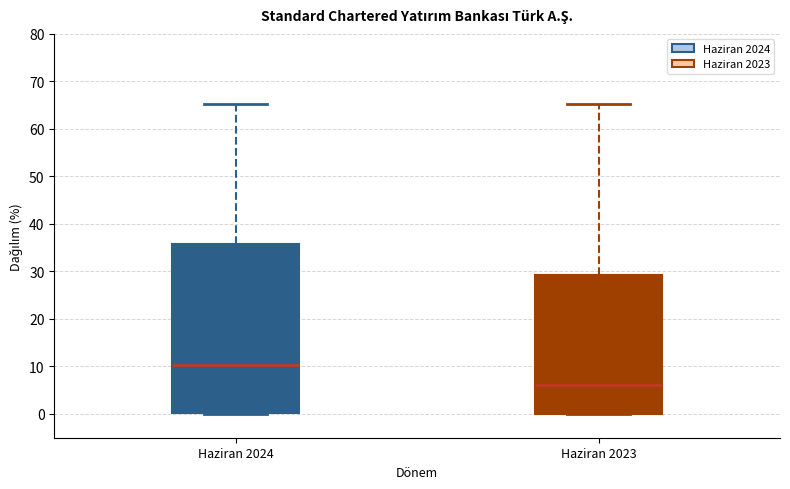

Which box's median line is the highest?

Haziran 2024